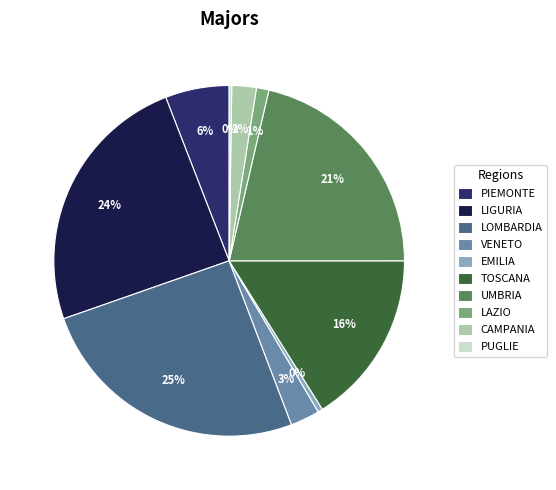

The LOMBARDIA slice represents 14% of the pie. True or false?

False